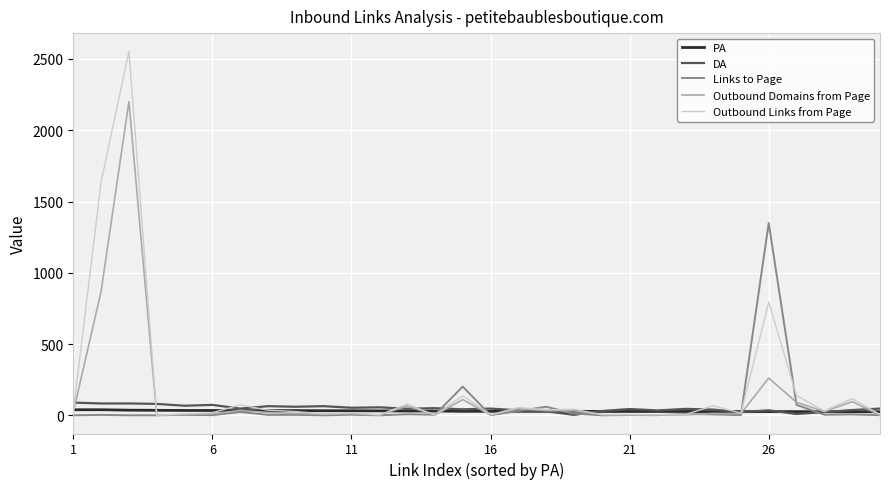

How many lines are shown in the chart?

5